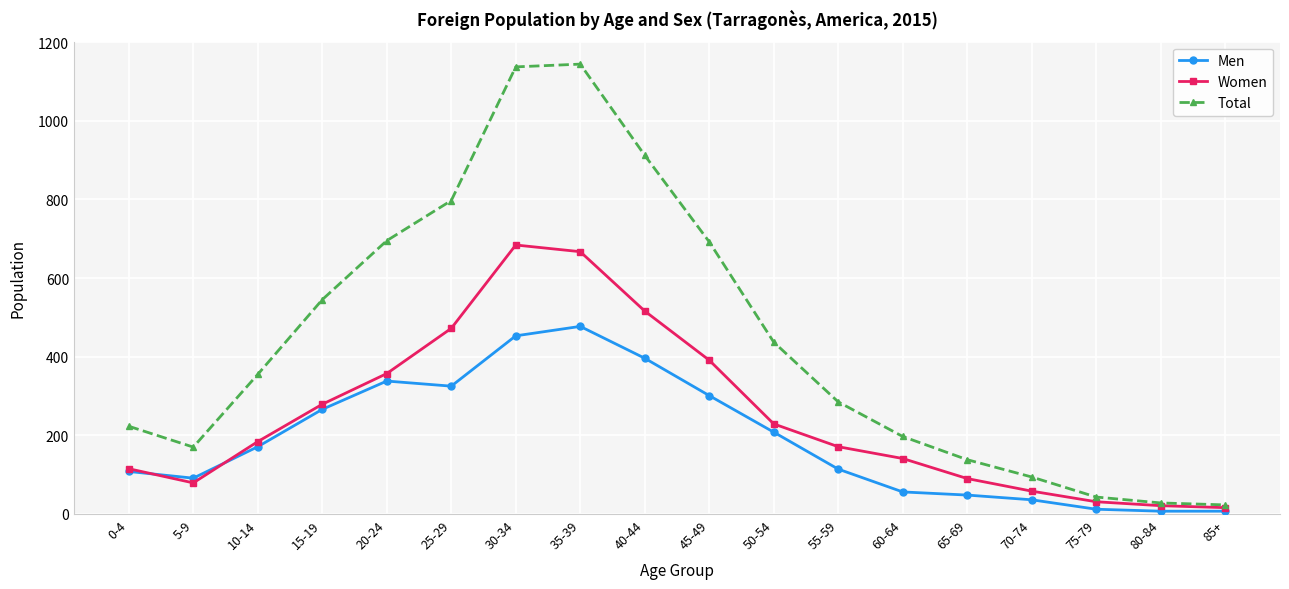

Is the value of Women at 20-24 greater than the value of Men at 40-44?

No